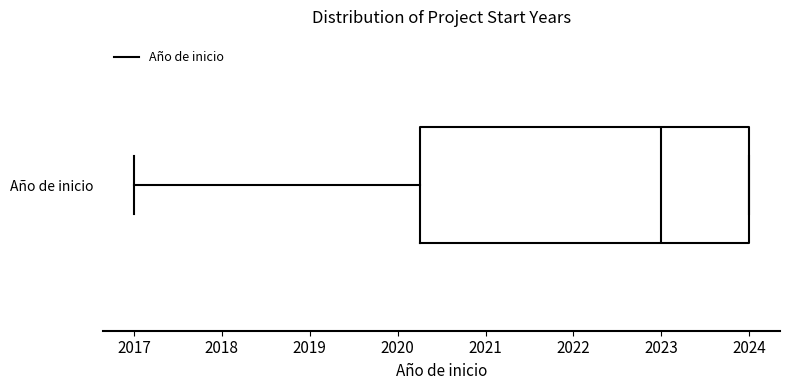

Read this box plot against the x-axis: the position of the median line, the range covered by the box, and the ends of both whiskers. The values are not printed on the chart, so give them approximately, as read against the axis.

median 2023.0, box 2020.3 to 2024.0, whiskers 2017.0 to 2024.0